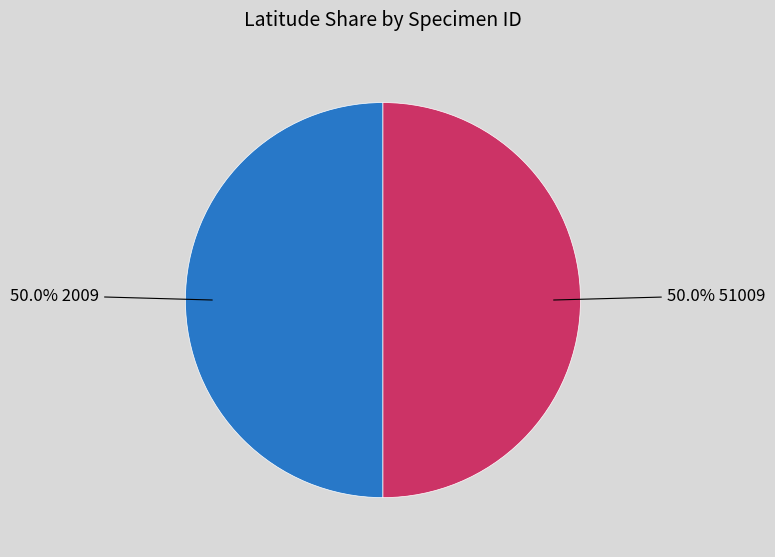

Approximately how many times larger is the value at 50.0% 2009 compared to 50.0% 51009?

1.0